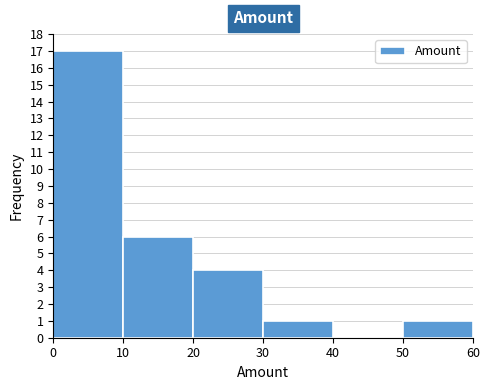

Which range on the x-axis has the tallest bar?

0 to 10